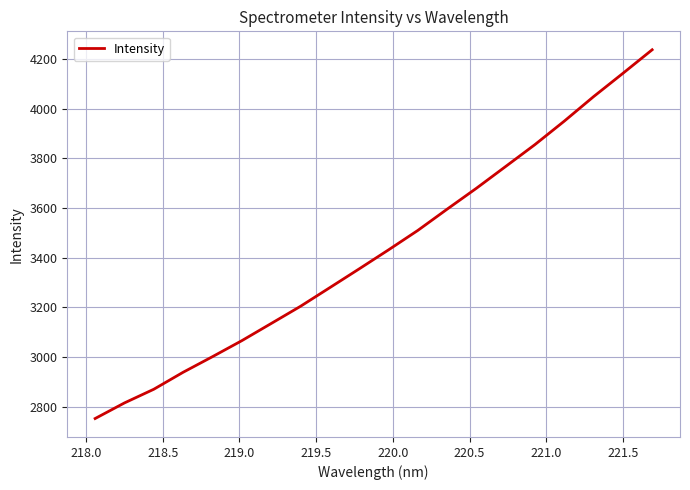

What is the maximum value shown in the chart?

4237.8